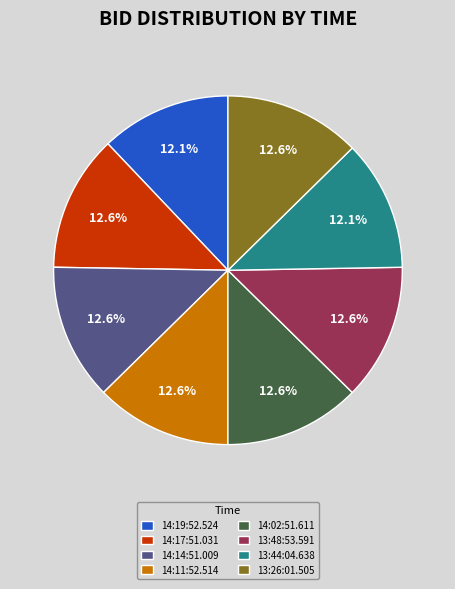

Does 13:48:53.591 account for over 50% of the chart?

No